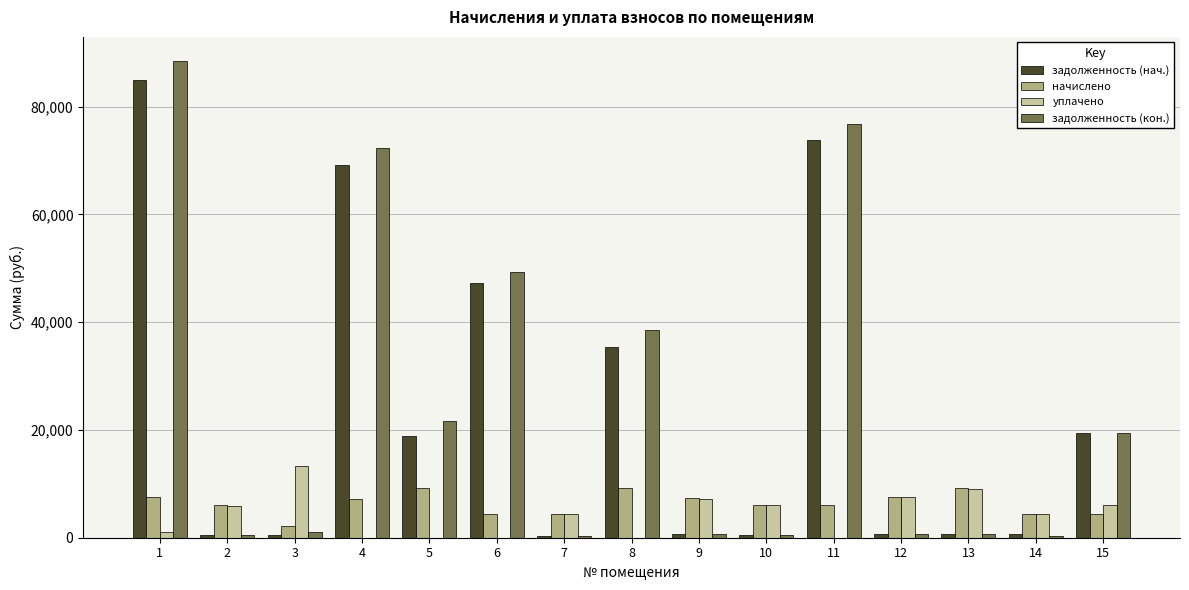

What is the sum of all задолженность (кон.) values?

371249.2